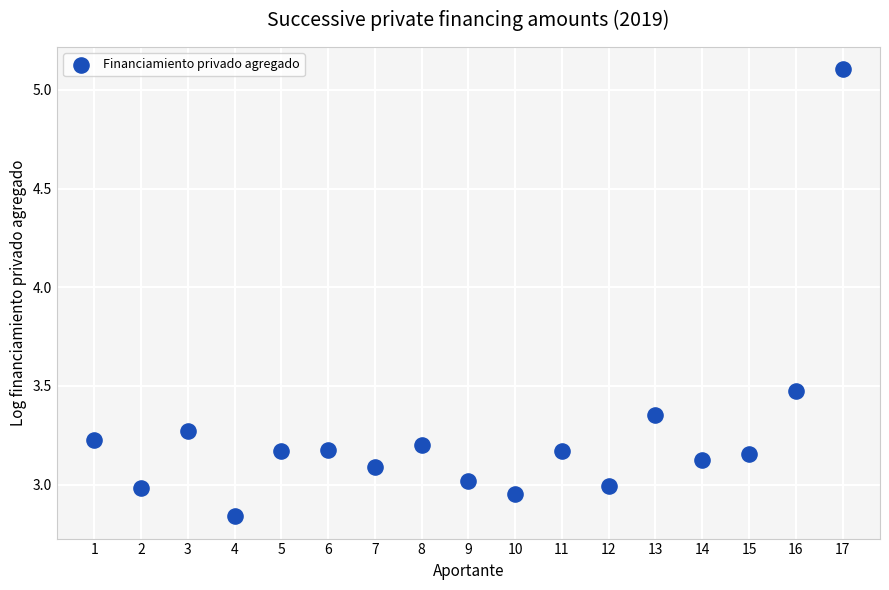

What is the range of Y values (max minus min)?

2.3